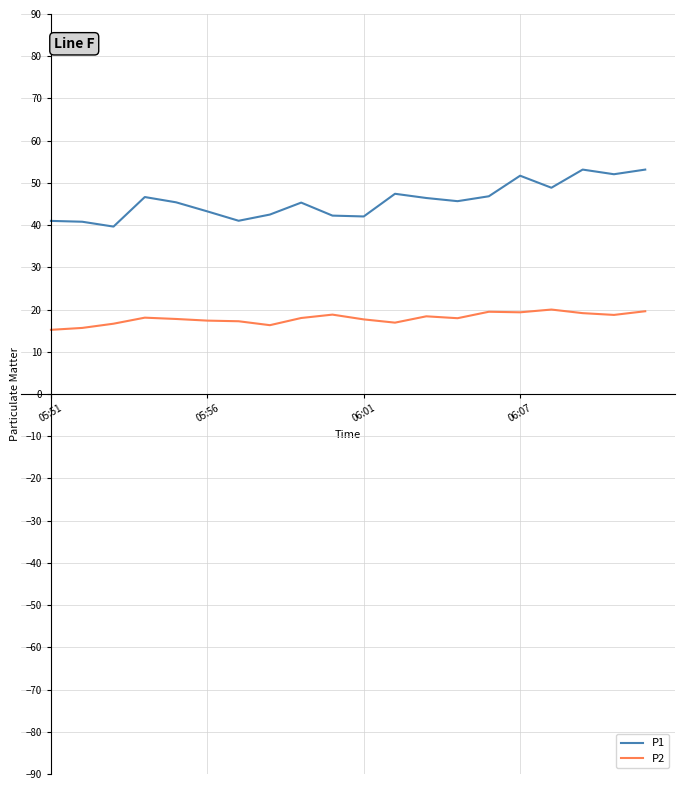

True or false: P1 and P2 intersect in this chart.

False